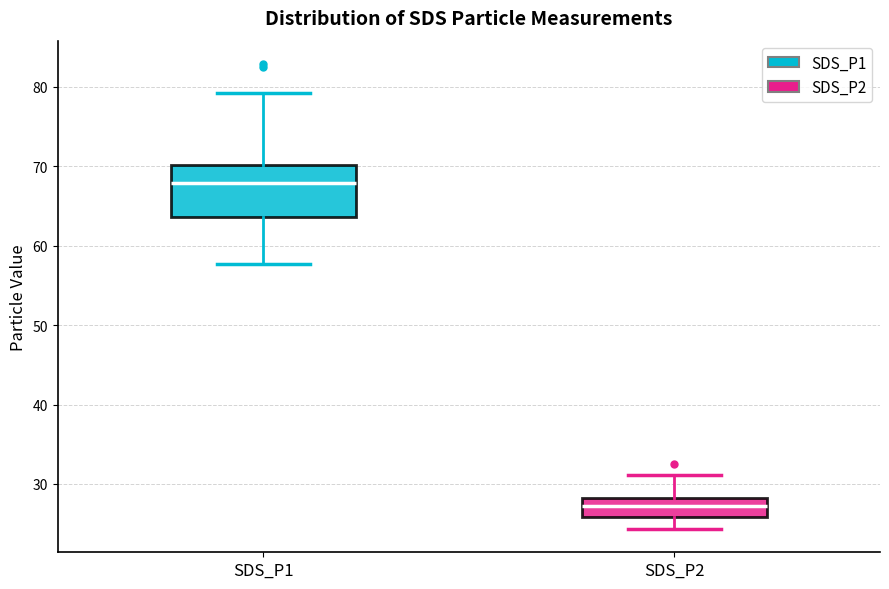

Reading left to right, transcribe this box plot: for each box, give where its median line is, the range the box spans, and where its two whiskers end, as read against the y-axis. The values are not printed on the chart, so give them approximately, as read against the axis.

SDS_P1: median 68, box 64 to 70, whiskers 58 to 79
SDS_P2: median 27, box 26 to 28, whiskers 24 to 31